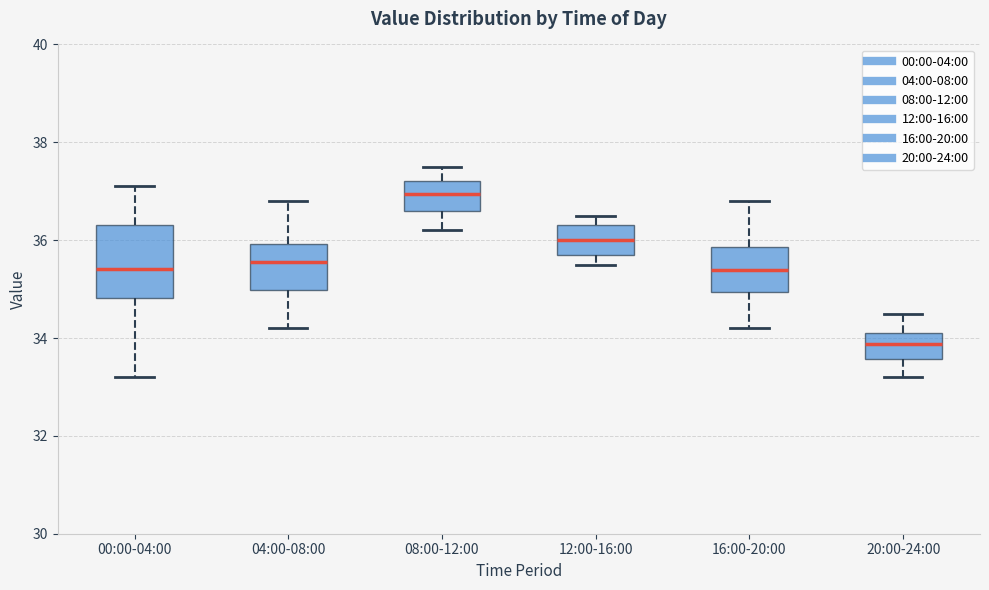

Which box has the lowest median line?

20:00-24:00